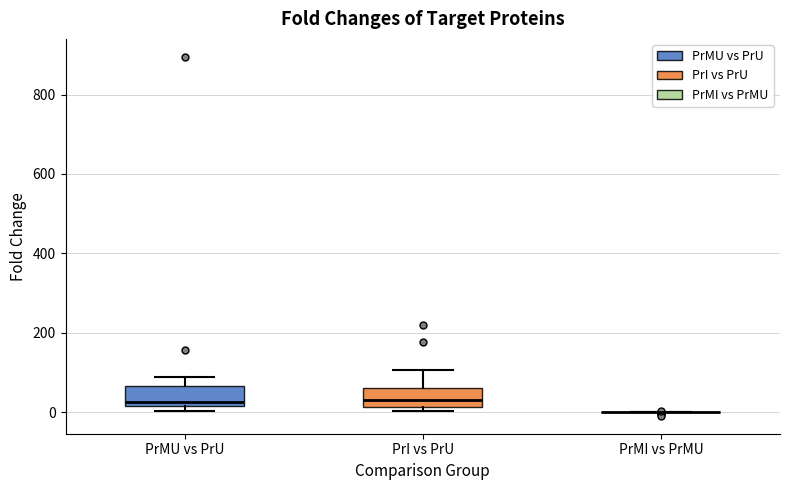

Reading left to right, read every box against the y-axis: the position of its median line, the range the box covers, and the ends of its whiskers. The values are not printed on the chart, so give them approximately, as read against the axis.

PrMU vs PrU: median 20 (just above the box's lower edge), box 20 to 60, whiskers 0 to 80
PrI vs PrU: median 40, box 20 to 60, whiskers 0 to 100
PrMI vs PrMU: box collapsed to a line at 0, whiskers 0 to 0